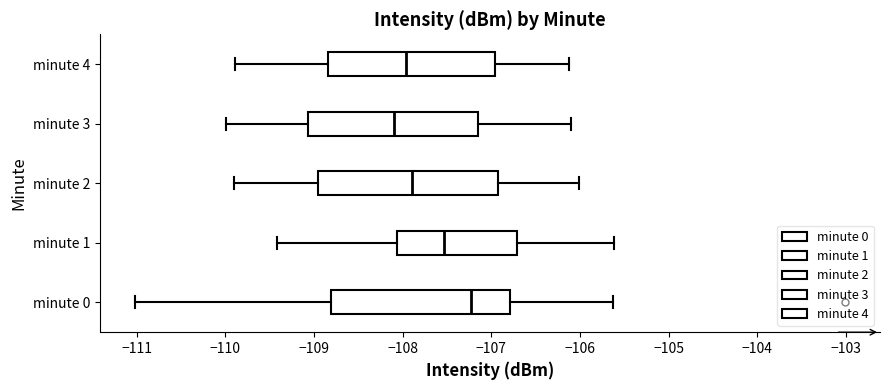

Which box has the furthest to the left median line?

minute 3